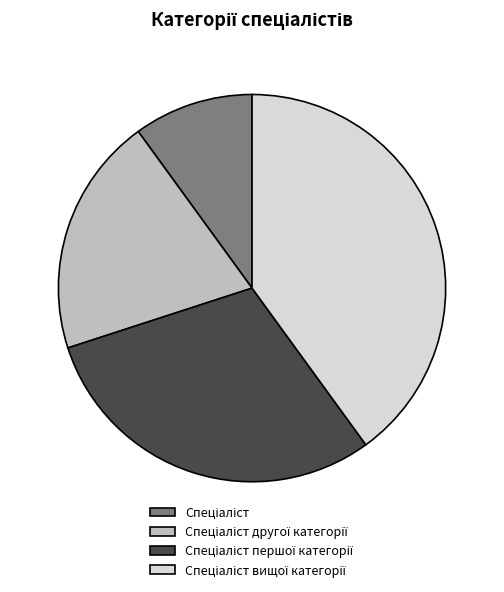

Does any single category account for the majority?

No